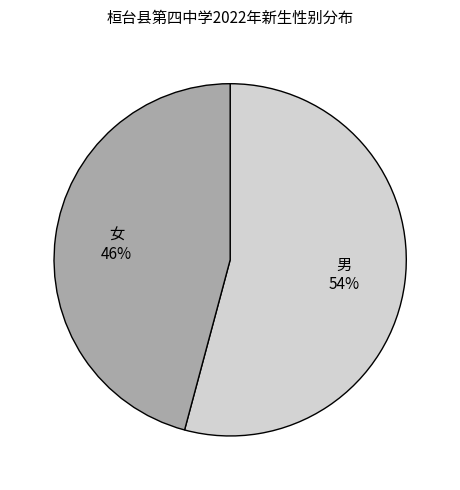

How many slices are in this pie chart?

2